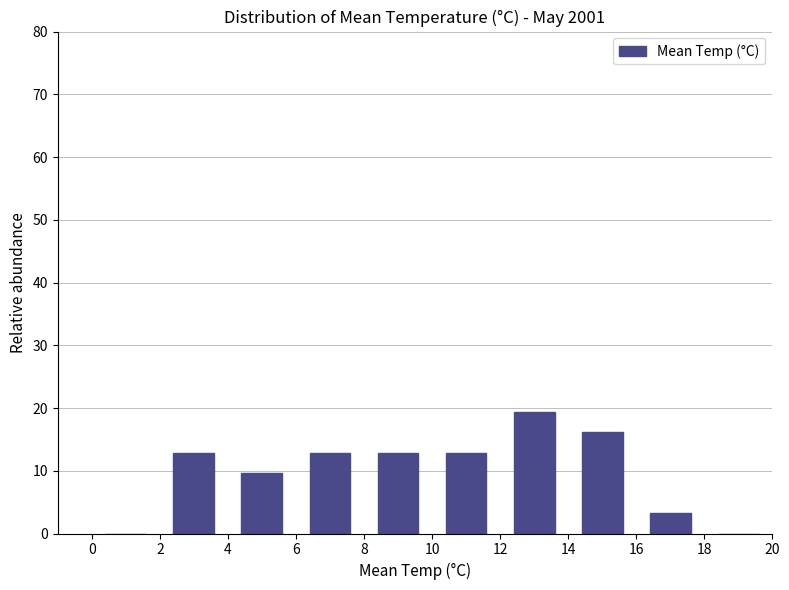

How tall is the bar that spans 6 to 8 on the x-axis? The values are not printed on the chart, so give them approximately, as read against the axis.

13